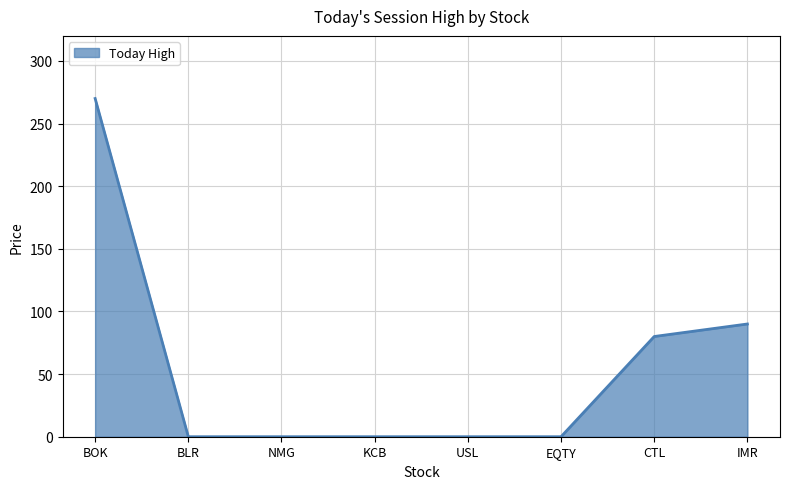

What is the change in value from BOK to IMR?

-180